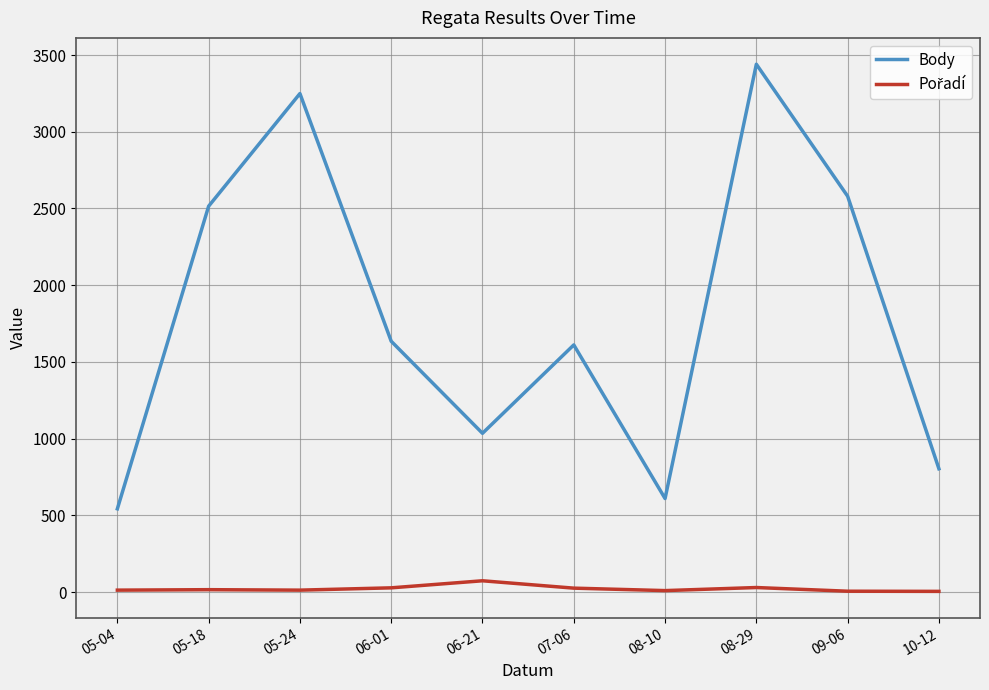

What is the minimum value for Body?

543